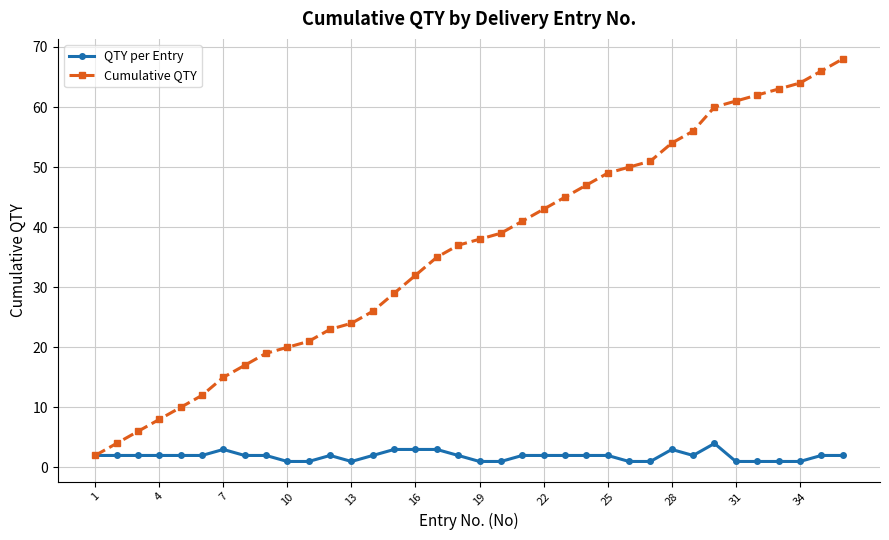

Reading right to left, what are all the values shown in this chart?

QTY per Entry: 2	2	1	1	1	1	4	2	3	1	1	2	2	2	2	2	1	1	2	3	3	3	2	1	2	1	1	2	2	3	2	2	2	2	2	2
Cumulative QTY: 68	66	64	63	62	61	60	56	54	51	50	49	47	45	43	41	39	38	37	35	32	29	26	24	23	21	20	19	17	15	12	10	8	6	4	2